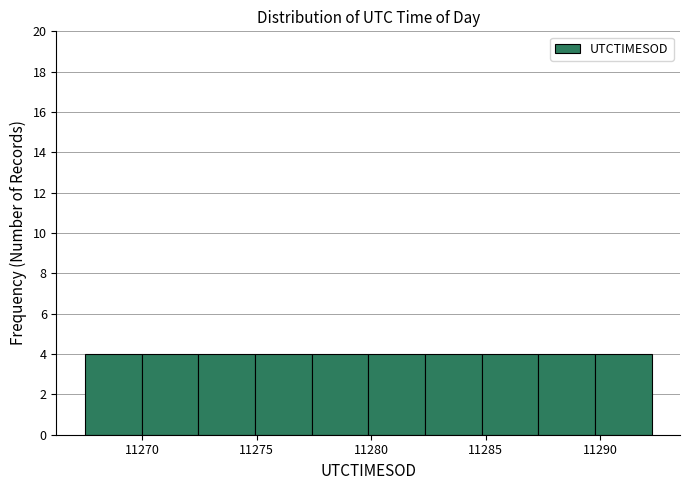

Reading left to right, transcribe this chart: for each bar, give the range it covers on the x-axis and its height. Neither the bar edges nor the heights are printed on the chart, so give them approximately, as read against the axes.

11267.5 to 11270.0: 4
11270.0 to 11272.5: 4
11272.5 to 11275.0: 4
11275.0 to 11277.5: 4
11277.5 to 11280.0: 4
11280.0 to 11282.5: 4
11282.5 to 11285.0: 4
11285.0 to 11287.5: 4
11287.5 to 11290.0: 4
11290.0 to 11292.5: 4